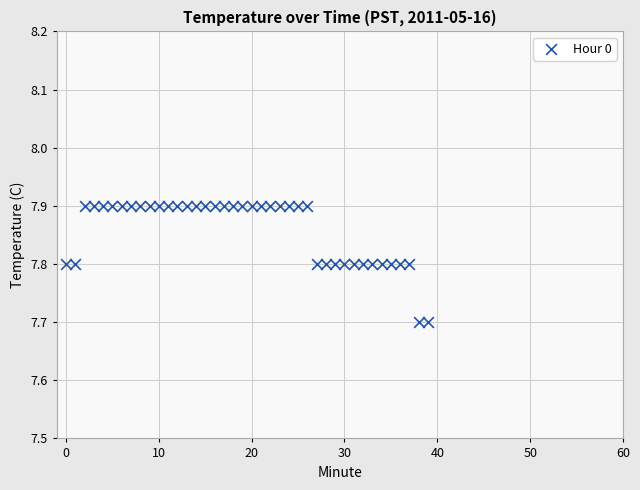

Count the number of points in this scatter plot.

40